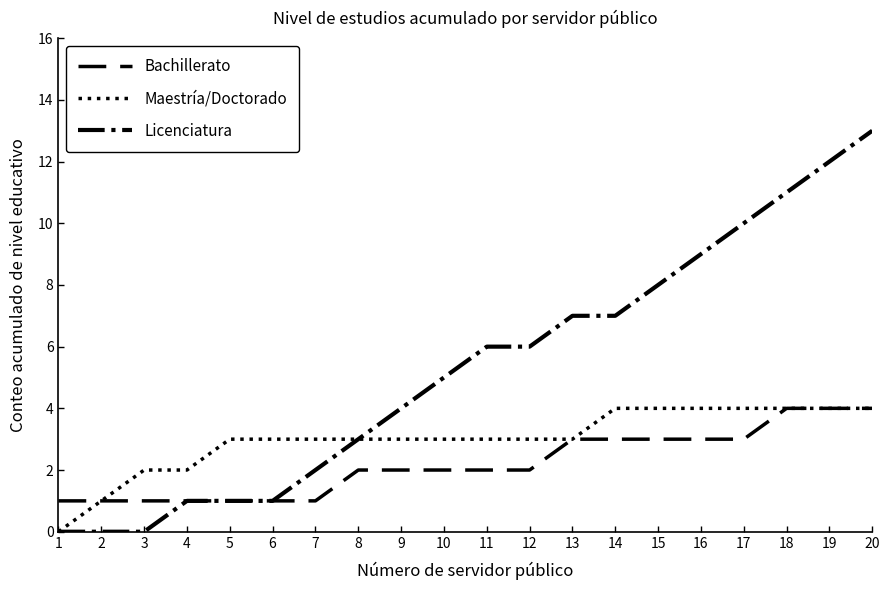

What is the maximum value for Maestría/Doctorado?

4